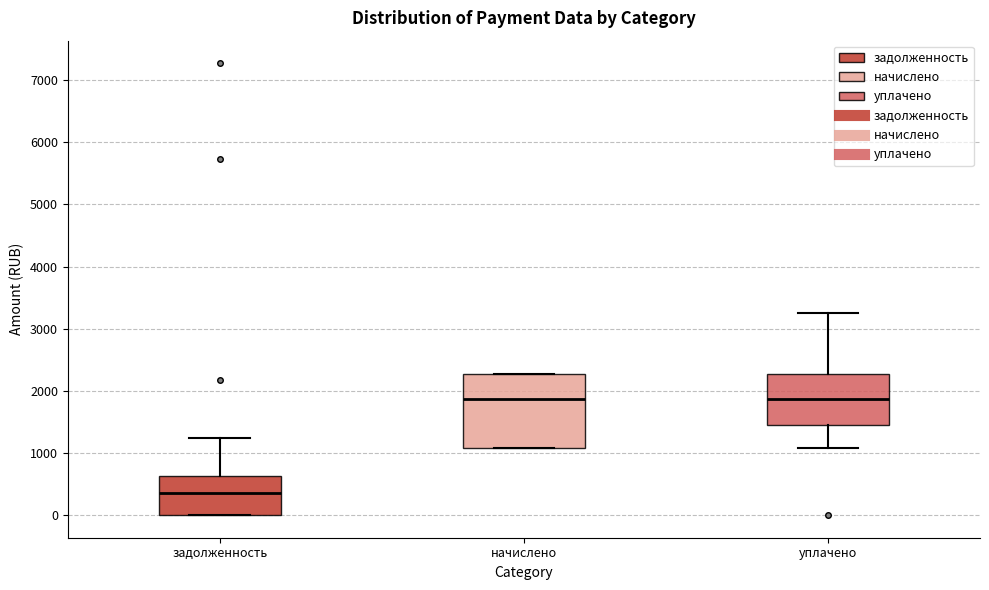

Where is the lower edge of the box for начислено on the y-axis? The values are not printed on the chart, so give them approximately, as read against the axis.

1100